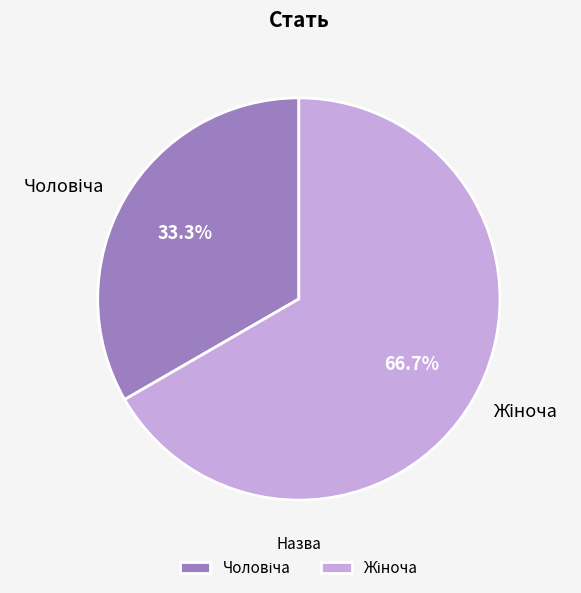

Is there a majority slice in this chart?

Yes